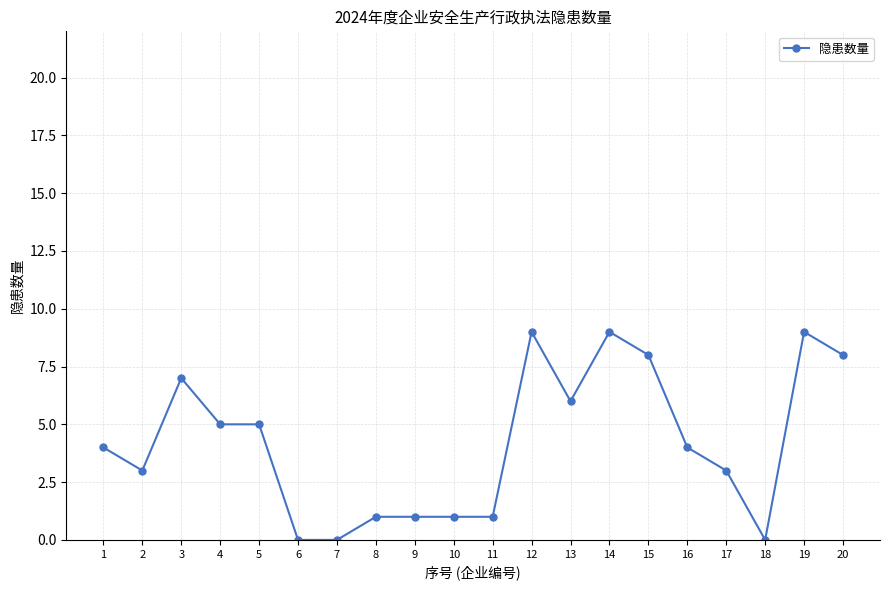

How many values are between 1 and 8?

14